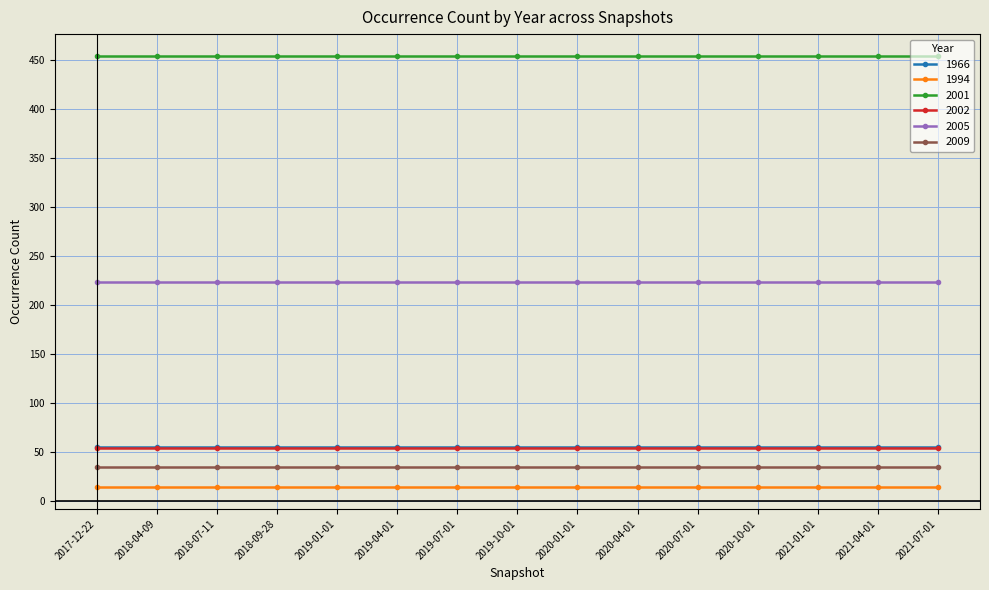

What is the minimum value shown in the chart?

14